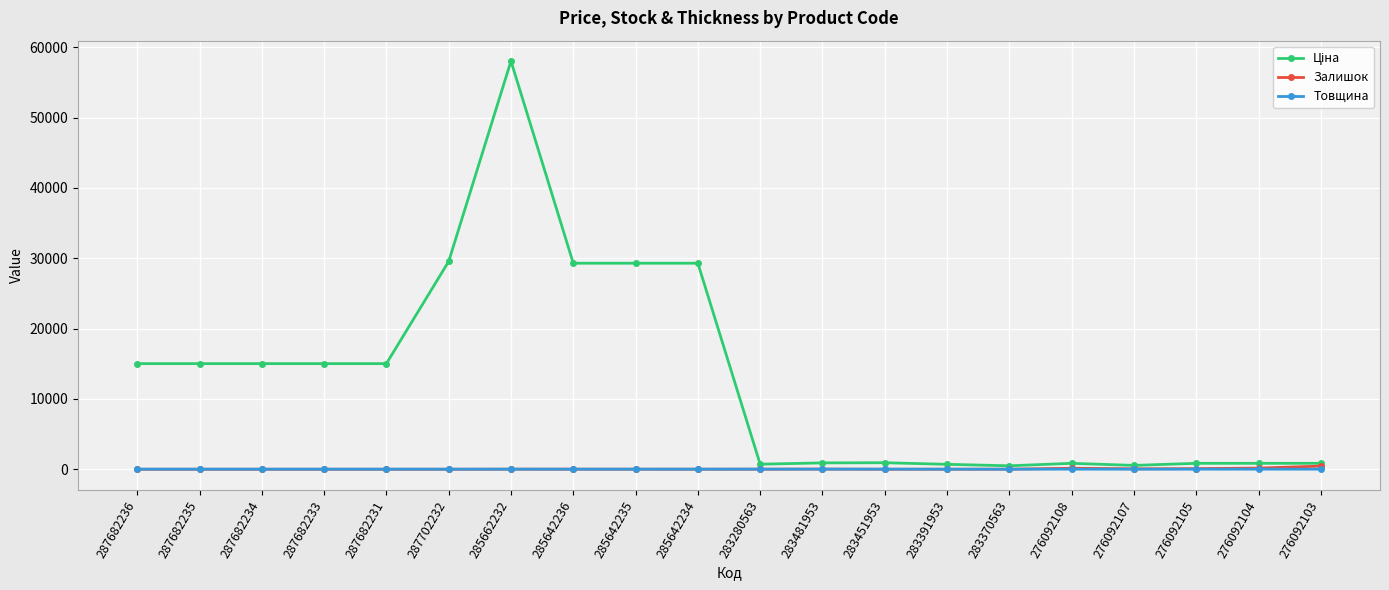

The value of Залишок at 287682236 is 0.0. True or false?

True